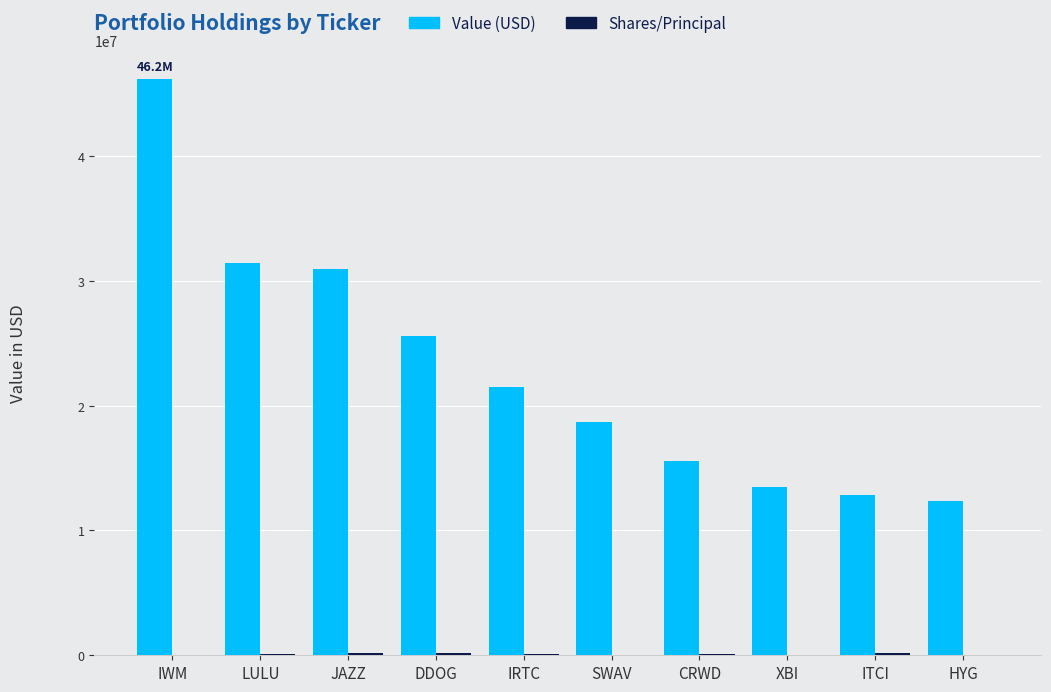

The Value (USD) series shows 19309670 at LULU. True or false?

False